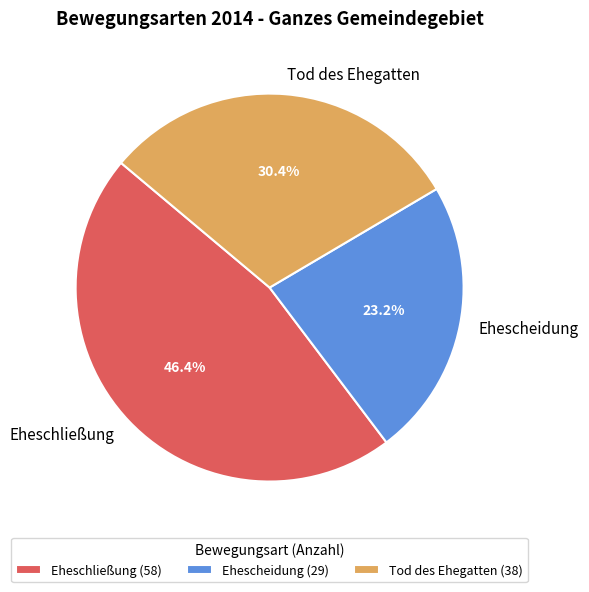

Rank the categories by value from highest to lowest.

Eheschließung, Tod des Ehegatten, Ehescheidung